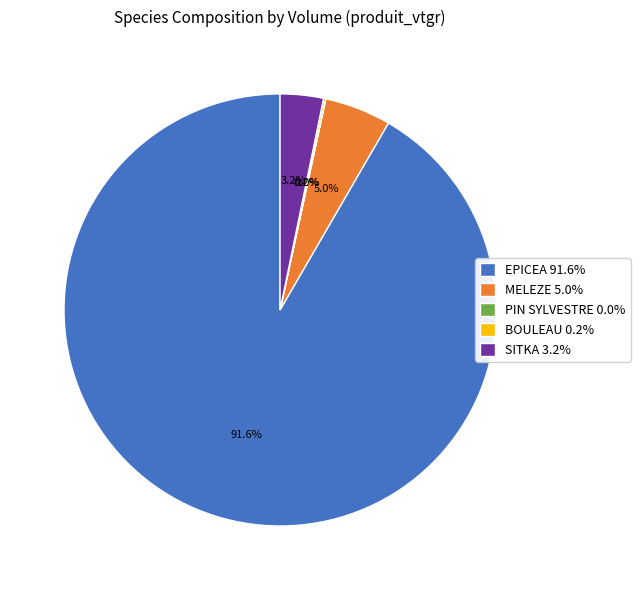

Does any single category account for the majority?

Yes